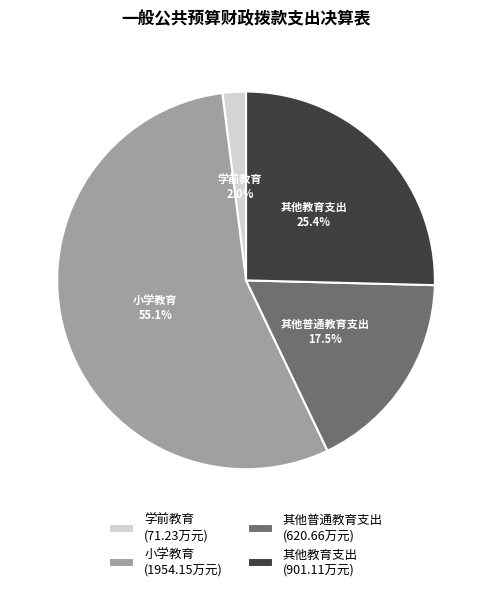

What is the majority slice?

小学教育